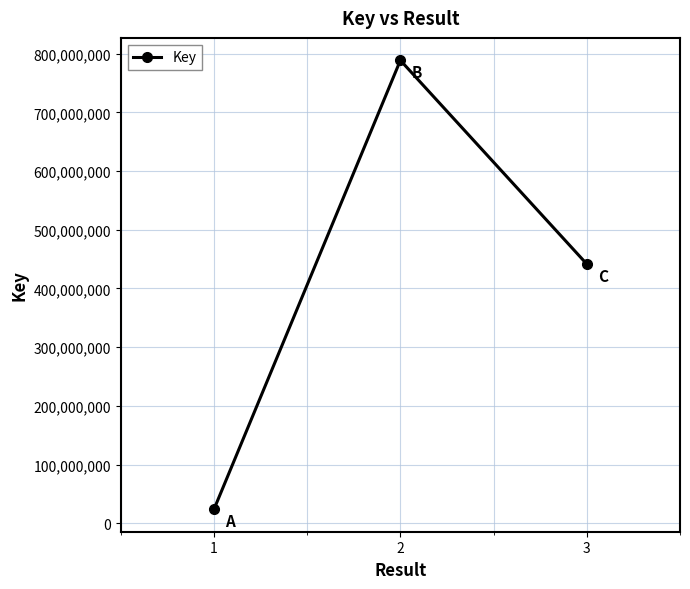

Rank the categories by value from highest to lowest.

2, 3, 1